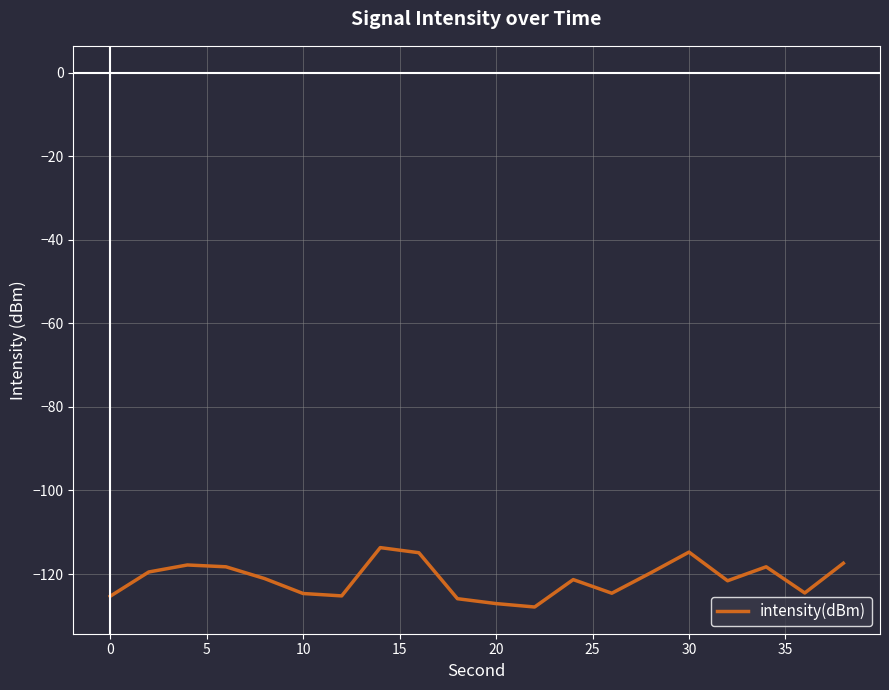

What is the minimum value shown in the chart?

-127.9